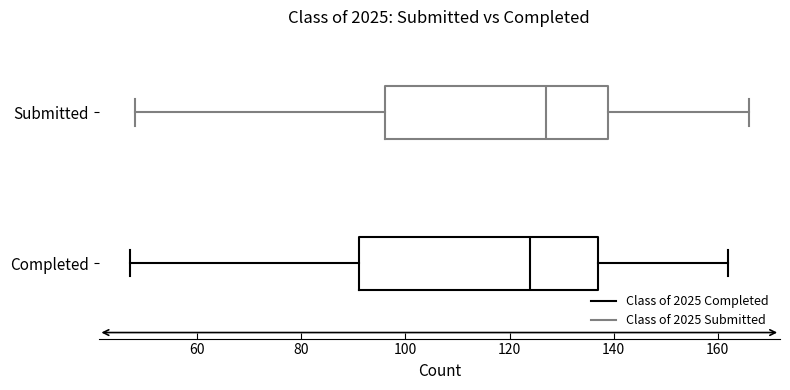

Which box is the widest, from its left edge to its right edge?

Completed